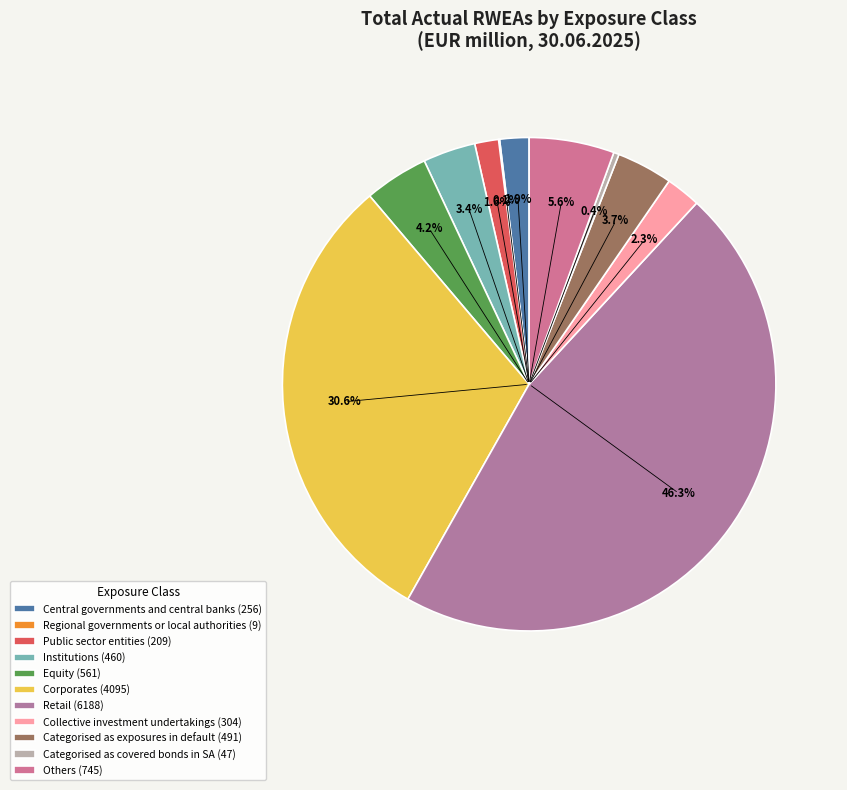

Rank the categories by value from highest to lowest.

Retail (6188), Corporates (4095), Others (745), Equity (561), Categorised as exposures in default (491), Institutions (460), Collective investment undertakings (304), Central governments and central banks (256), Public sector entities (209), Categorised as covered bonds in SA (47), Regional governments or local authorities (9)